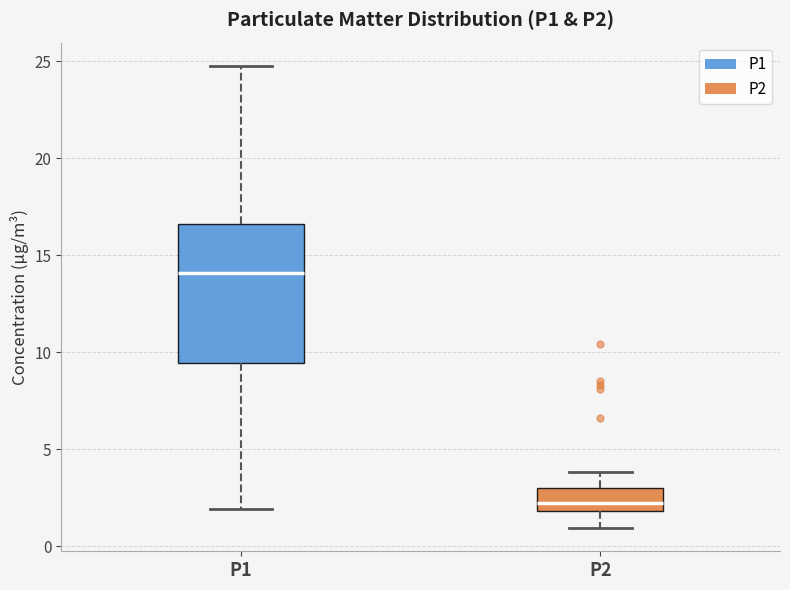

Where is the upper edge of the box for P1 on the y-axis? The values are not printed on the chart, so give them approximately, as read against the axis.

16.5